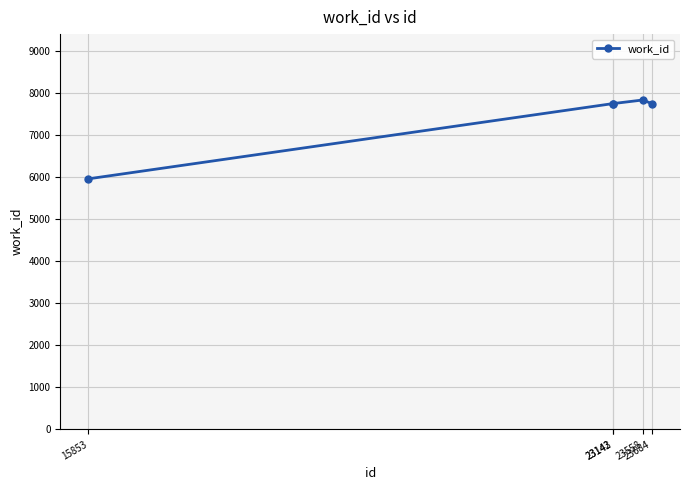

Reading left to right, what are all the values shown in this chart?

5960	7749	7749	7835	7749